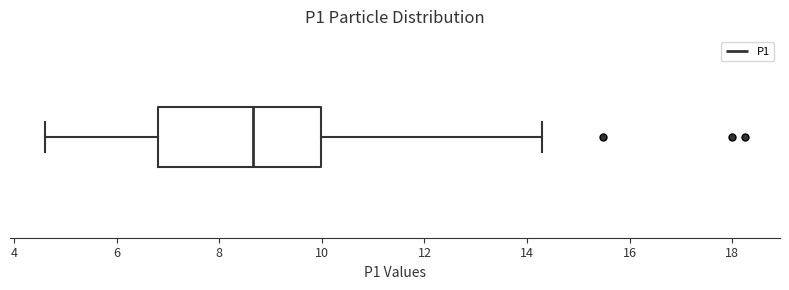

Transcribe this box plot: give where the median line is, the range the box spans, and where the two whiskers end, as read against the x-axis. The values are not printed on the chart, so give them approximately, as read against the axis.

median 8.6, box 6.8 to 10.0, whiskers 4.6 to 14.4